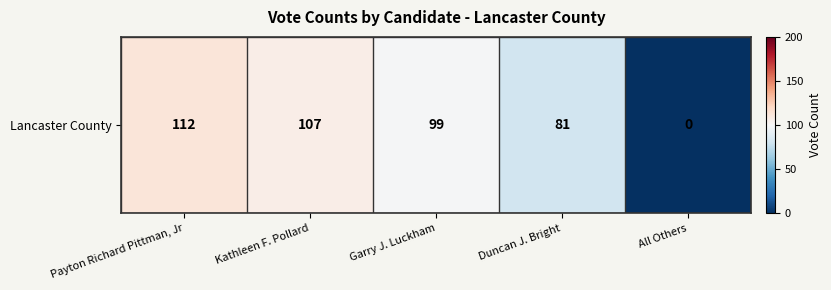

At which label is the value closest to 56?

Duncan J. Bright